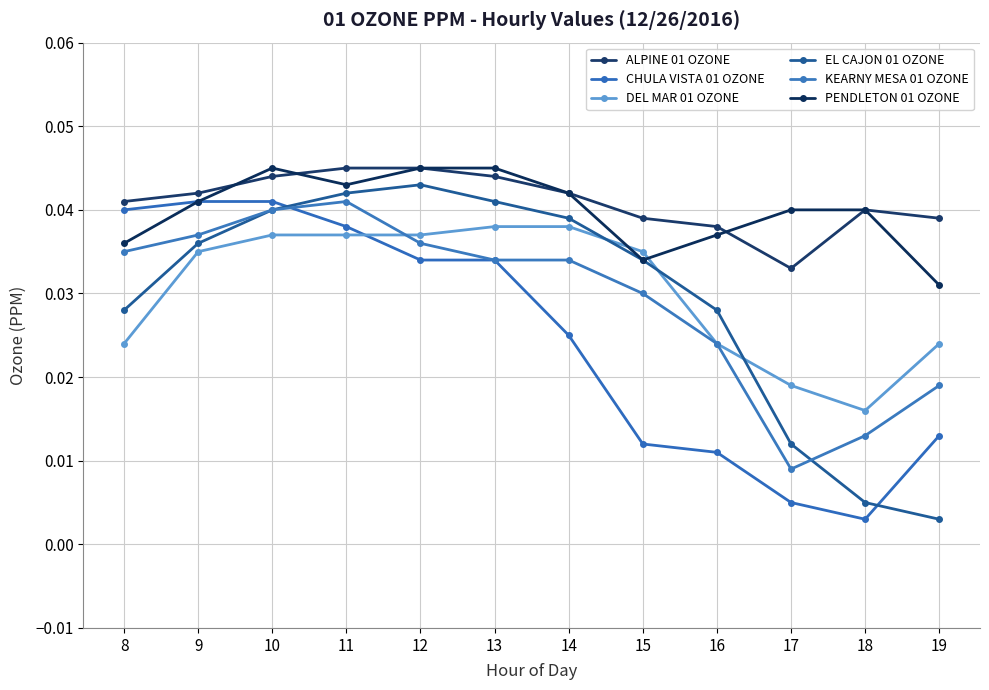

How many categories are shown in the chart?

12